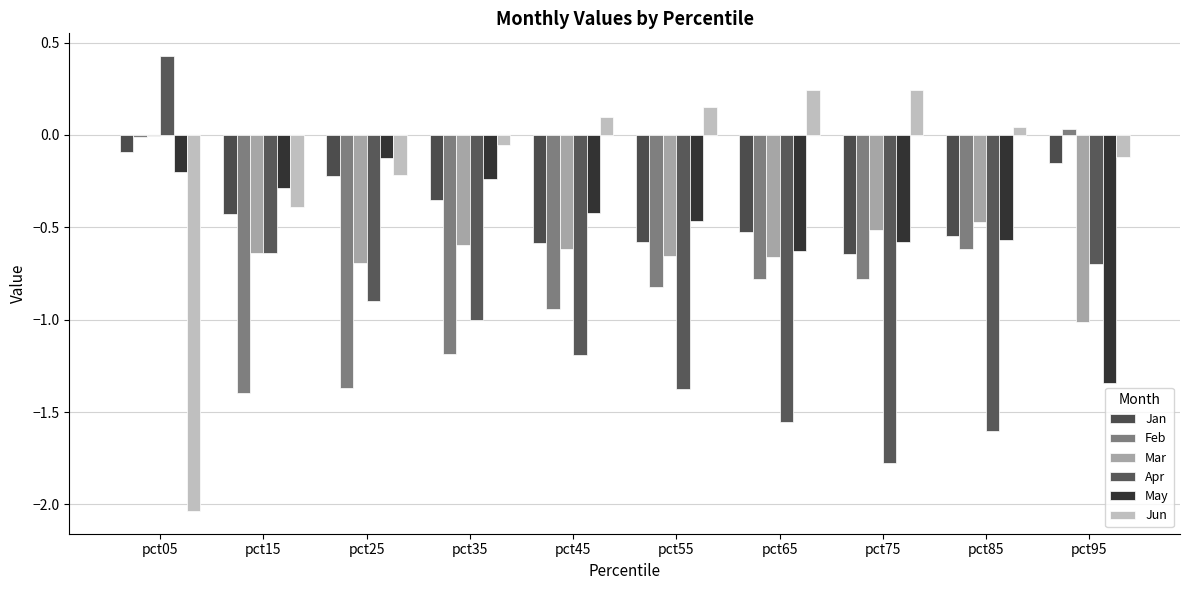

Between pct55 and pct65, which series saw the biggest shift?

Apr